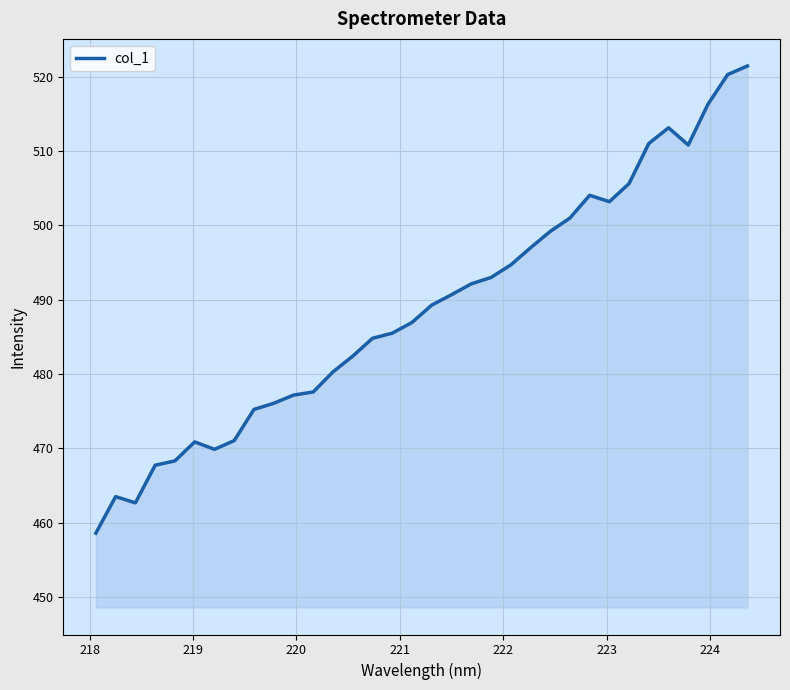

What is the minimum value shown in the chart?

458.6